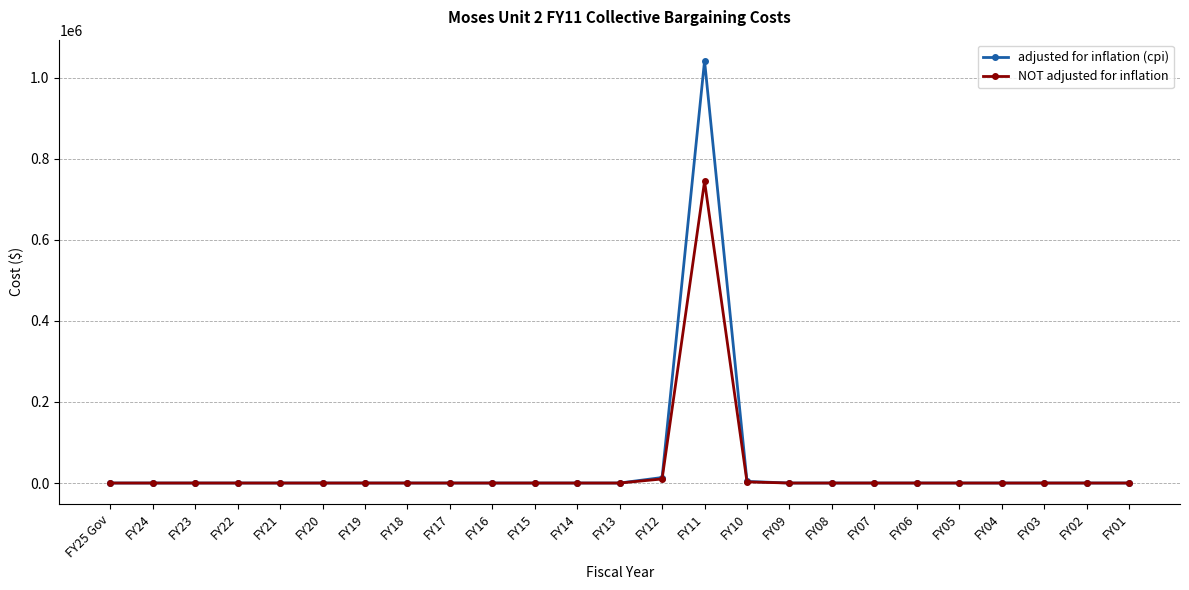

What is the label of the 6th point from the right?

FY06